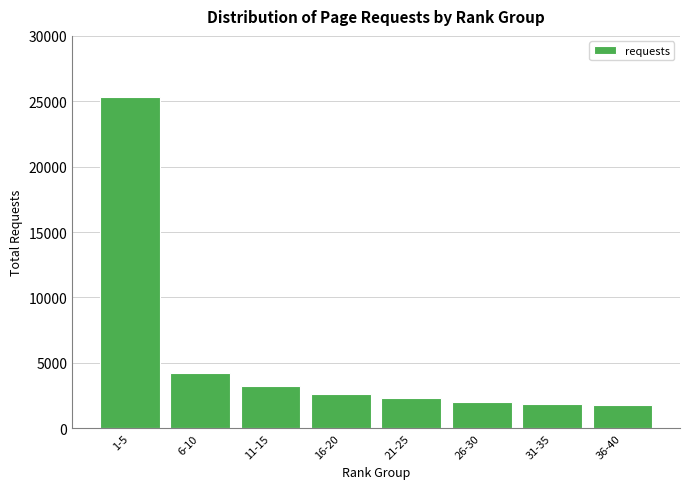

What is the average value?

5416